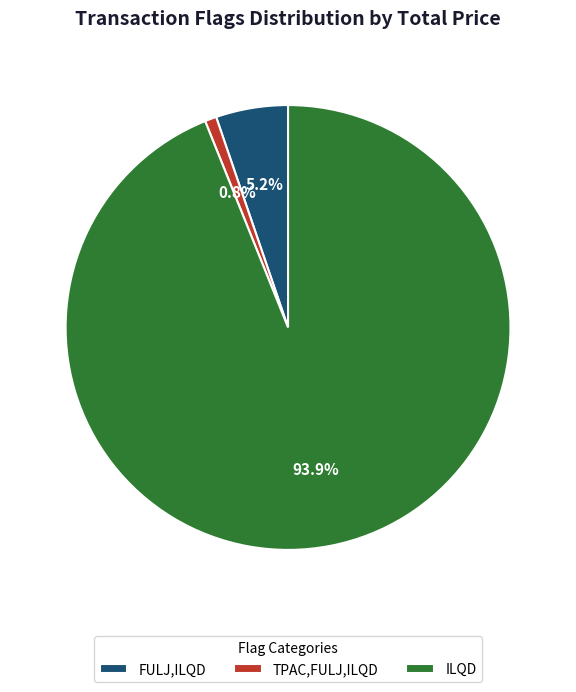

Which has a higher value, TPAC,FULJ,ILQD or ILQD?

ILQD